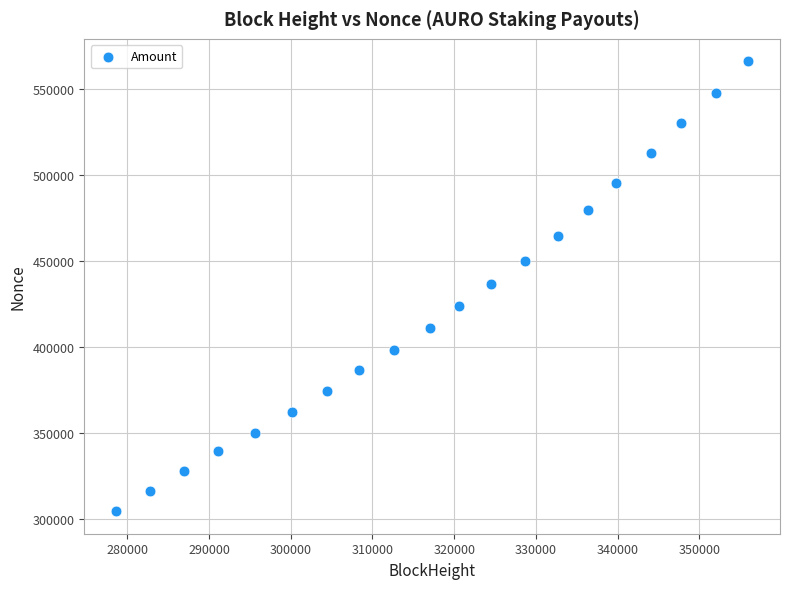

What is the range of Y values (max minus min)?

261860